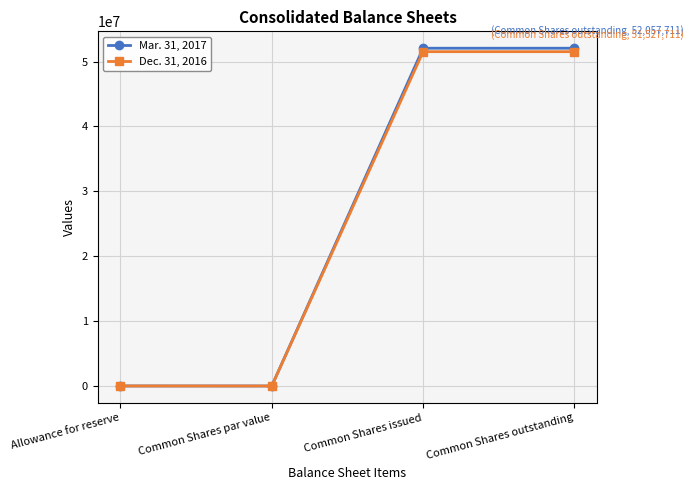

What is the maximum value shown in the chart?

52057711